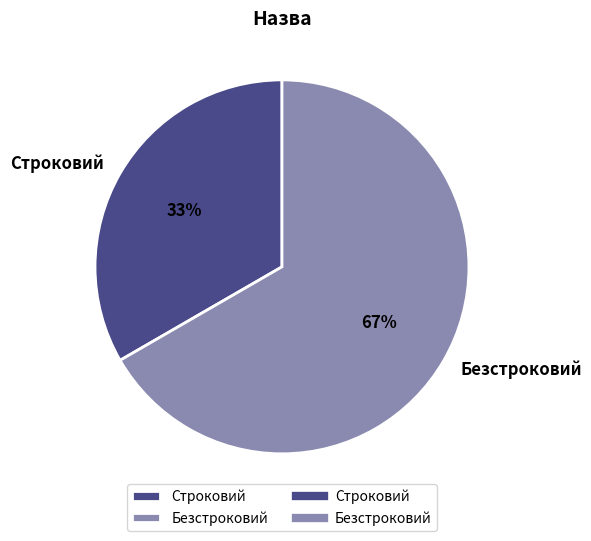

Which category has the biggest portion of the pie?

Безстроковий